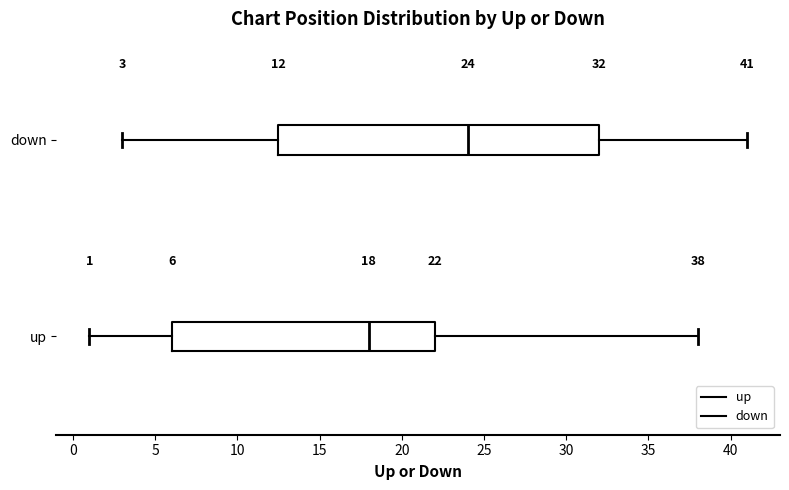

Comparing the boxes themselves (not the whiskers), which one is the widest?

down